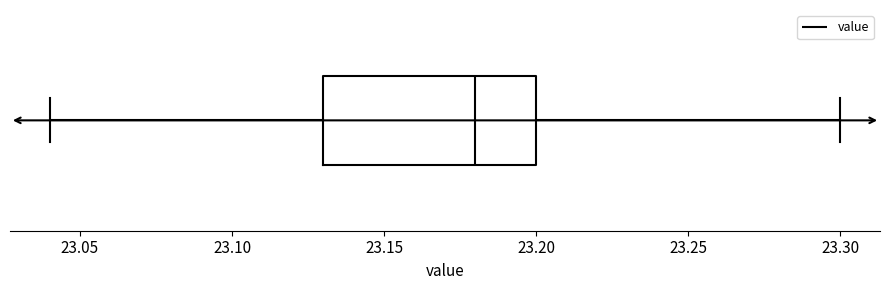

Where is the left edge of the box on the x-axis? The values are not printed on the chart, so give them approximately, as read against the axis.

23.13